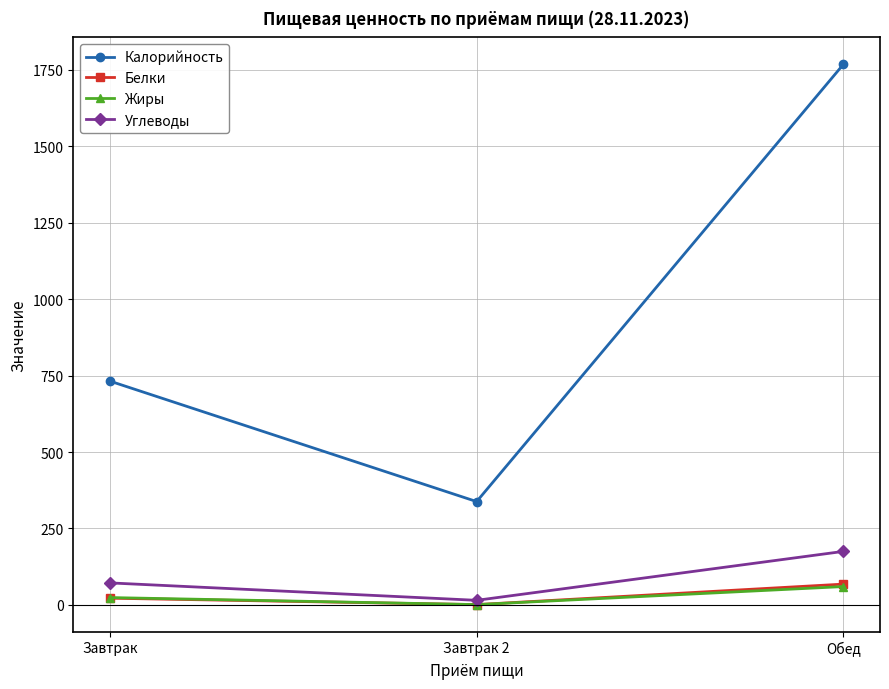

What is the total value across all series at Завтрак?

850